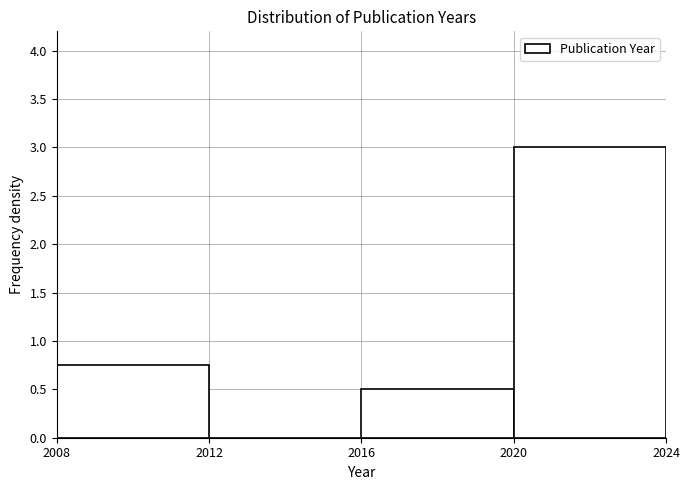

What is the height of the bar covering 2016 to 2020 on the x-axis? The values are not printed on the chart, so give them approximately, as read against the axis.

0.50